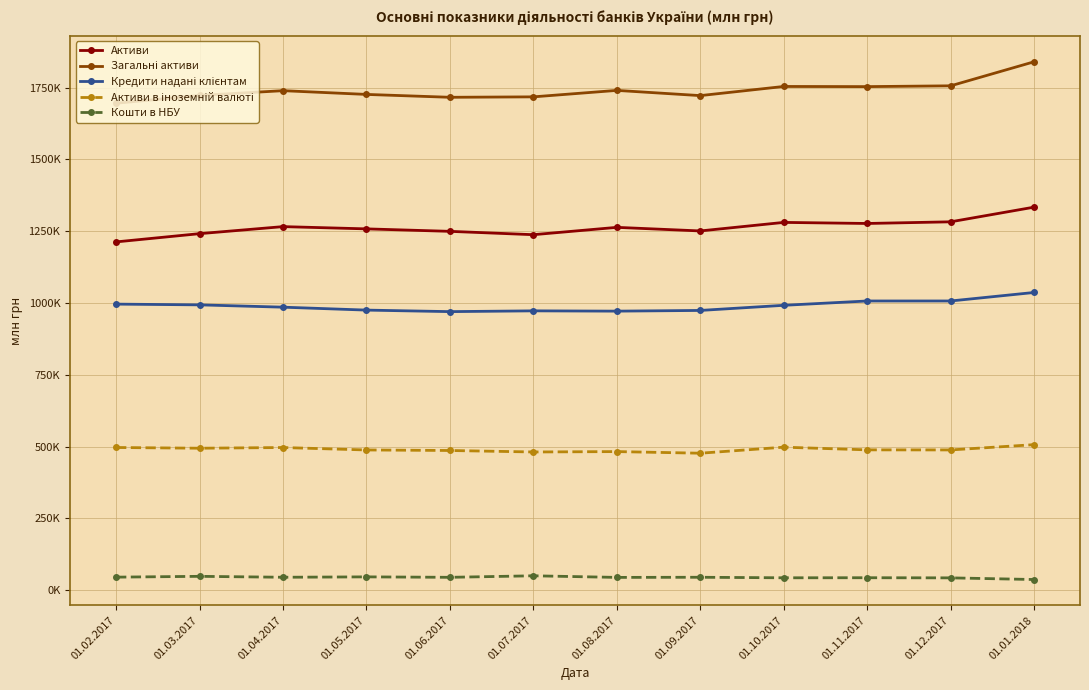

At 01.07.2017, list the series in order from smallest to largest.

Кошти в НБУ, Активи в іноземній валюті, Кредити надані клієнтам, Активи, Загальні активи